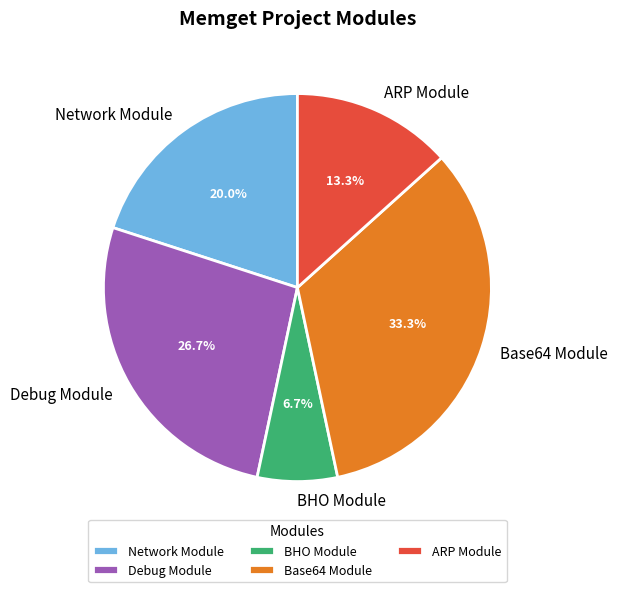

The Base64 Module slice represents 39% of the pie. True or false?

False